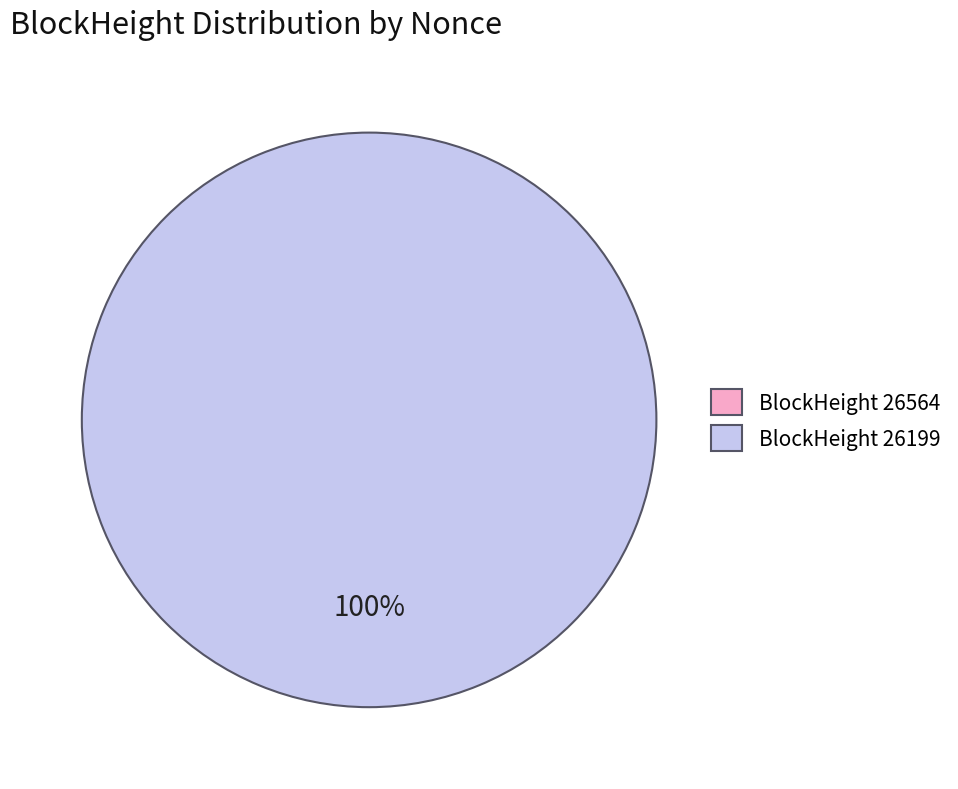

Is it true that 26199 is 92% of the pie?

False